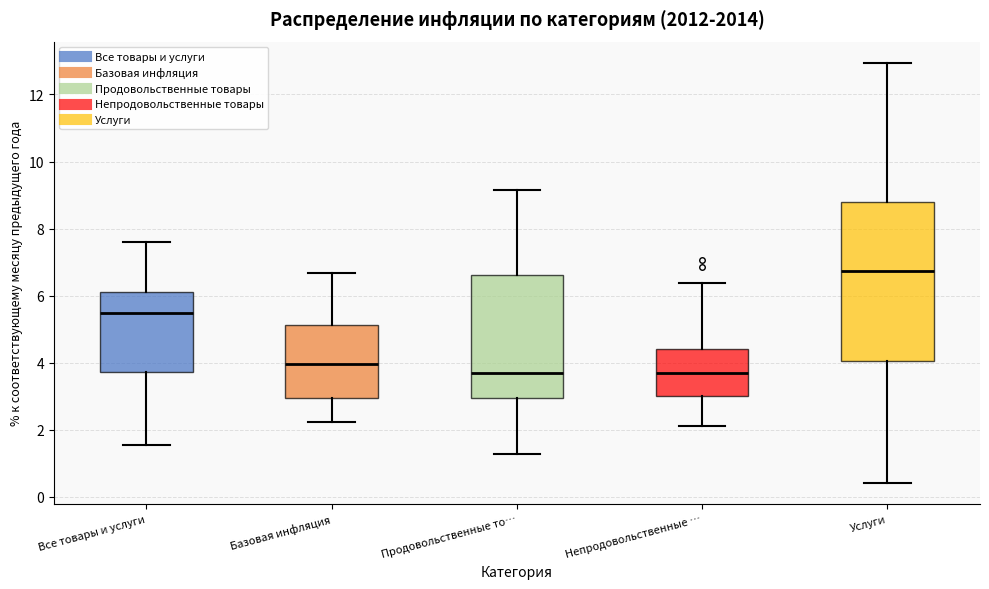

Which box is the tallest, from its lower edge to its upper edge?

Услуги